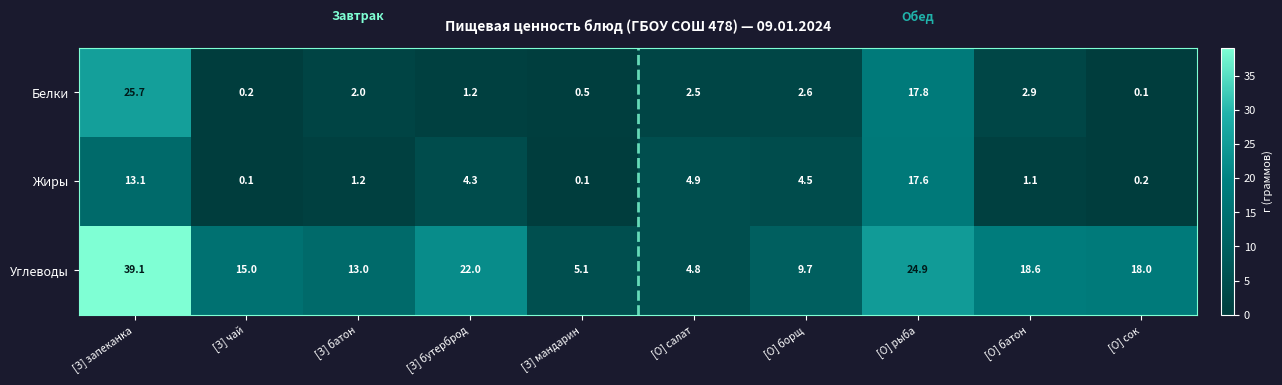

What is the maximum value shown in the chart?

39.1